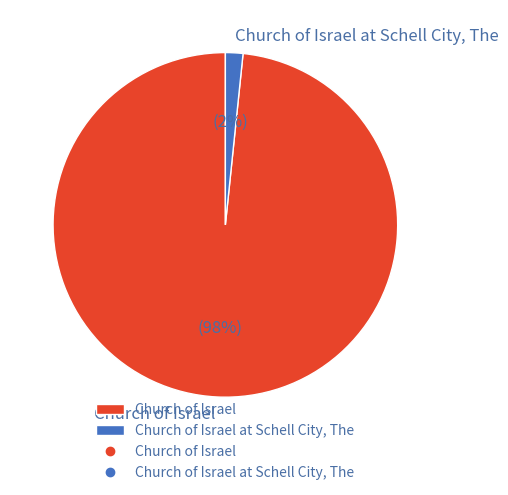

Which slice represents more than half of the pie?

Church of Israel